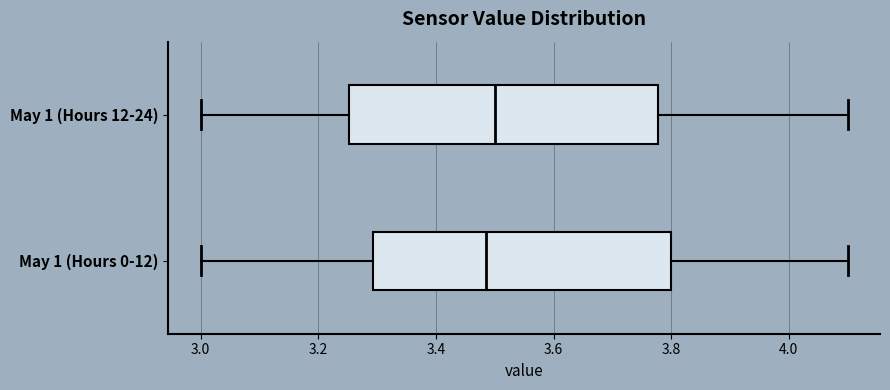

Reading bottom to top, transcribe this box plot: for each box, give where its median line is, the range the box spans, and where its two whiskers end, as read against the x-axis. The values are not printed on the chart, so give them approximately, as read against the axis.

May 1 (Hours 0-12): median 3.48, box 3.30 to 3.80, whiskers 3.00 to 4.10
May 1 (Hours 12-24): median 3.50, box 3.26 to 3.78, whiskers 3.00 to 4.10